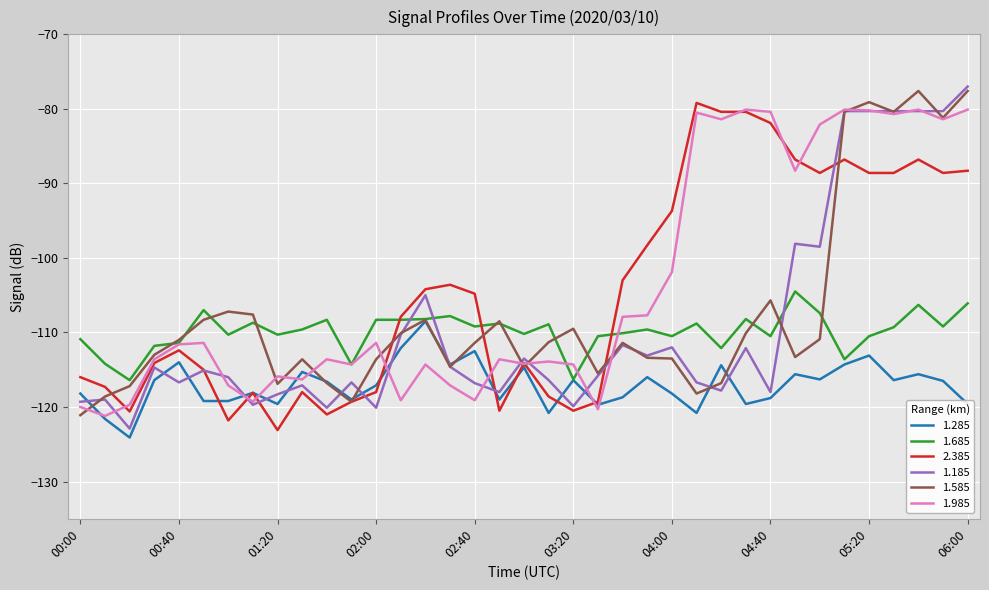

What is the lowest value of the 1.185 series?

-122.9